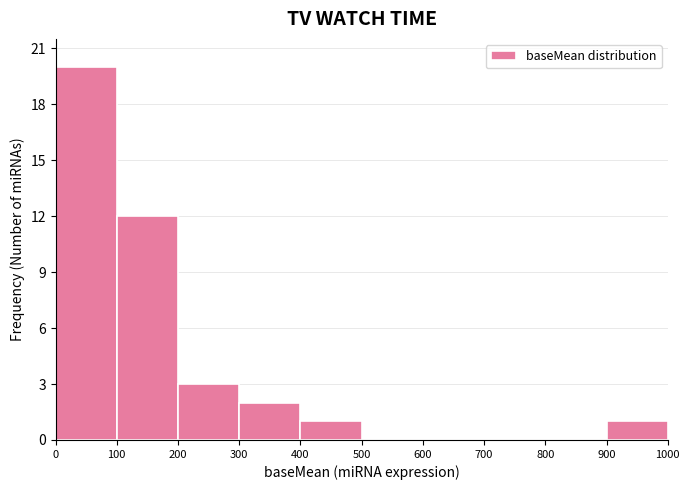

Reading left to right, transcribe this chart: for each bar, give the range it covers on the x-axis and its height. The values are not printed on the chart, so give them approximately, as read against the axis.

0 to 100: 20
100 to 200: 12
200 to 300: 3
300 to 400: 2
400 to 500: 1
500 to 600: 0
600 to 700: 0
700 to 800: 0
800 to 900: 0
900 to 1000: 1